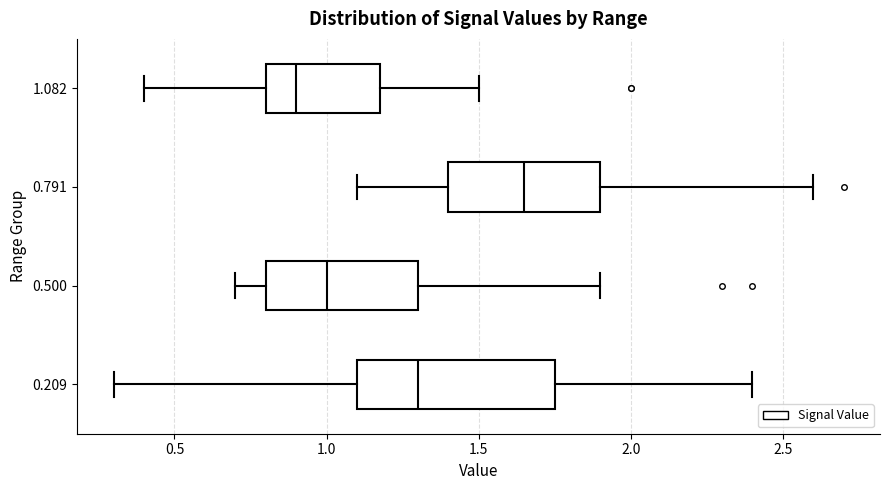

Which box has the furthest to the right median line?

0.791